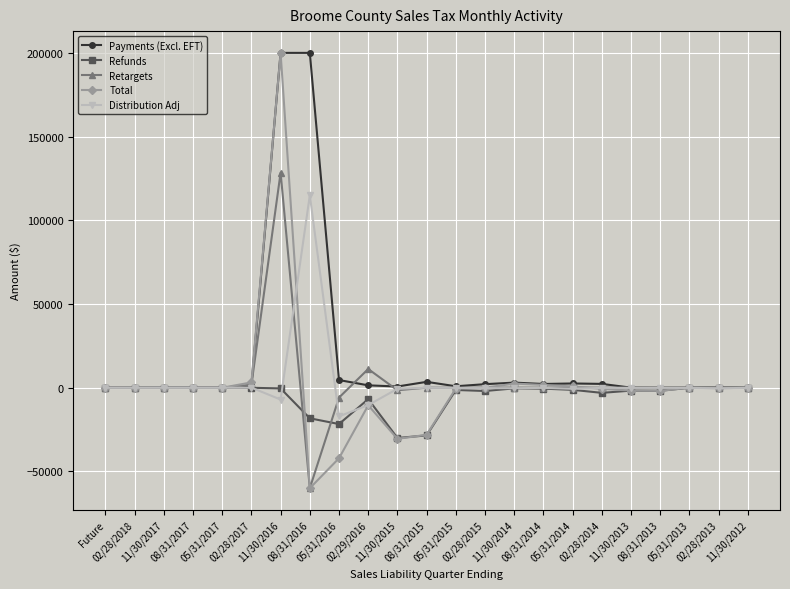

What is the minimum value for Total?

-60000.0